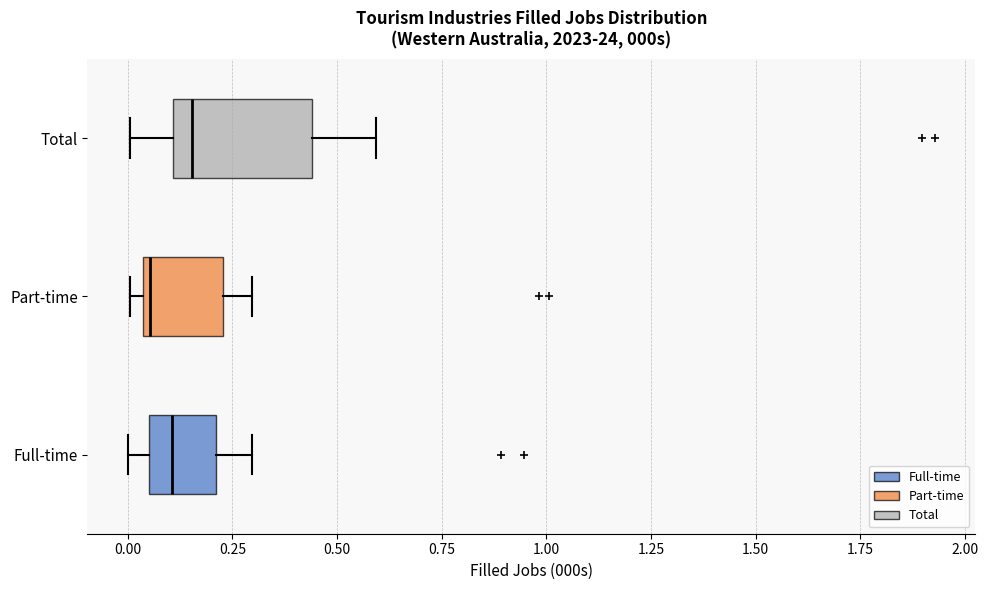

Reading bottom to top, read every box against the x-axis: the position of its median line, the range the box covers, and the ends of its whiskers. The values are not printed on the chart, so give them approximately, as read against the axis.

Full-time: median 0.10, box 0.05 to 0.20, whiskers 0.00 to 0.30
Part-time: median 0.05 (just right of the box's left edge), box 0.05 to 0.25, whiskers 0.00 to 0.30
Total: median 0.15, box 0.10 to 0.45, whiskers 0.00 to 0.60